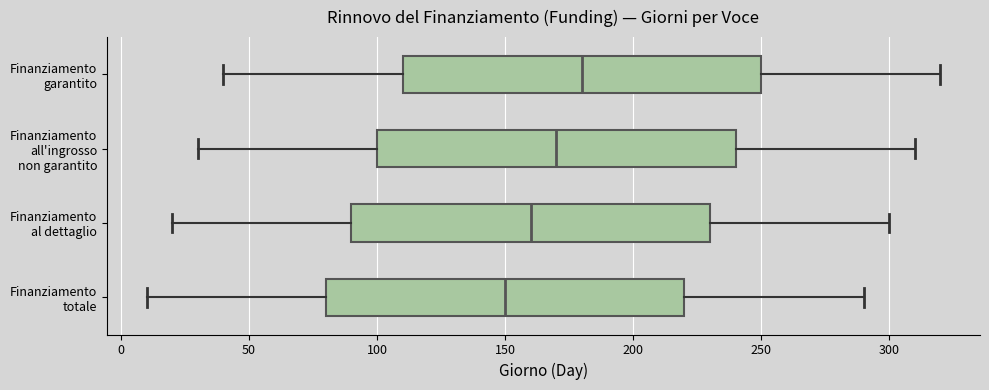

Which box's median line is the furthest to the right?

Finanziamento garantito